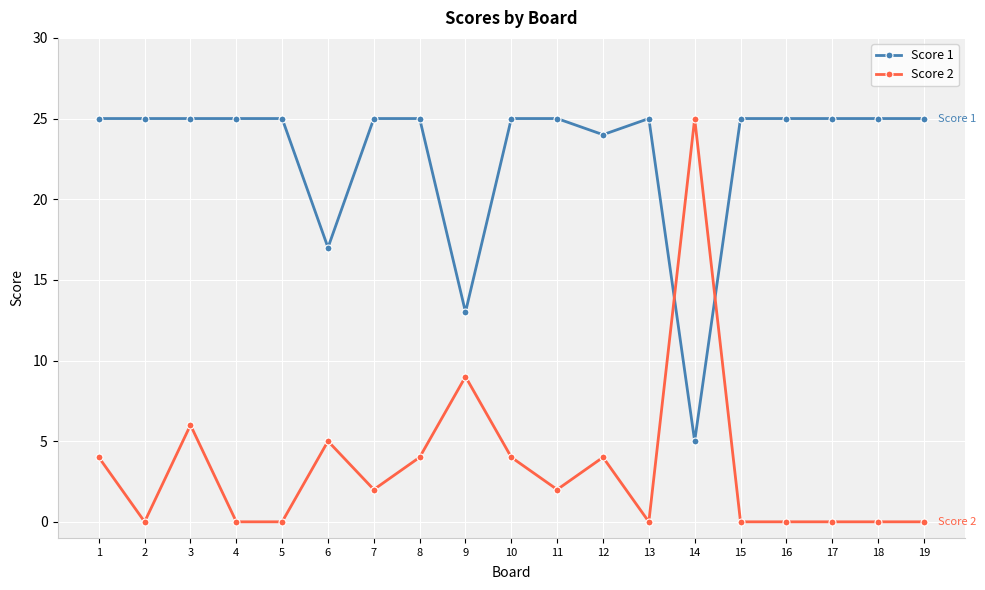

What is the difference between the maximum and minimum values in the Score 2 series?

25